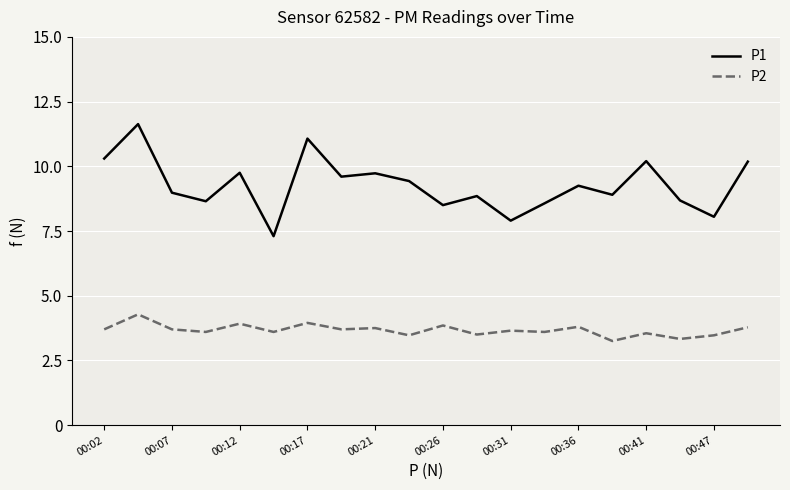

How many lines are shown in the chart?

2